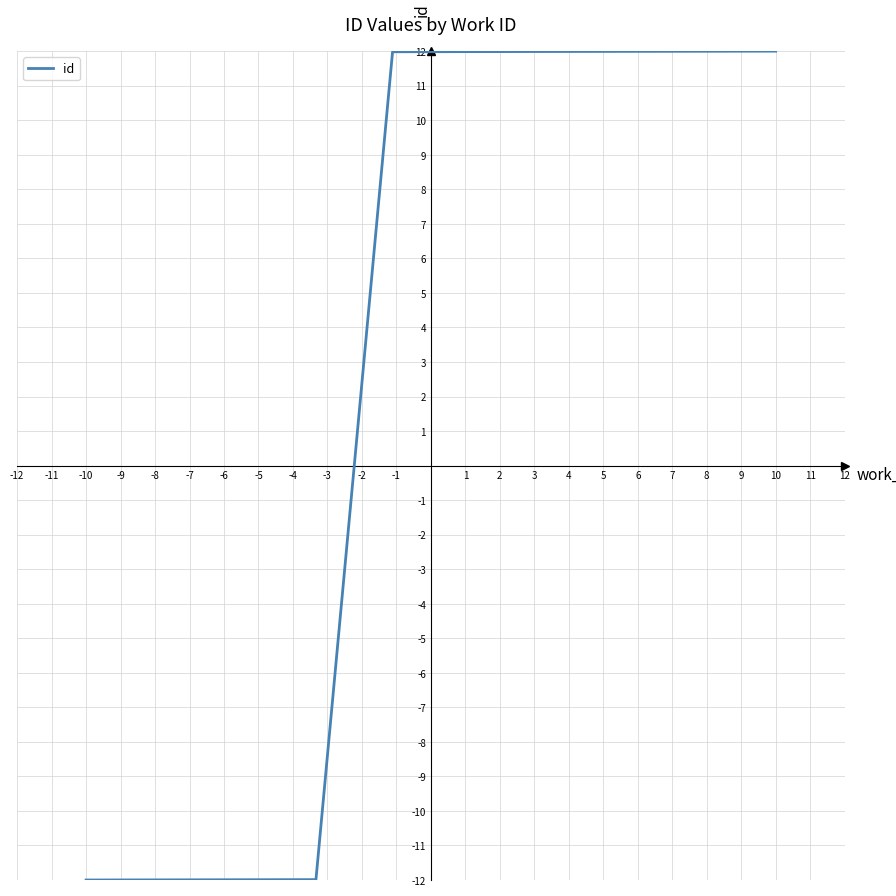

Reading left to right, what are all the values shown in this chart?

-12.0	-12.0	-12.0	-12.0	12.0	12.0	12.0	12.0	12.0	12.0